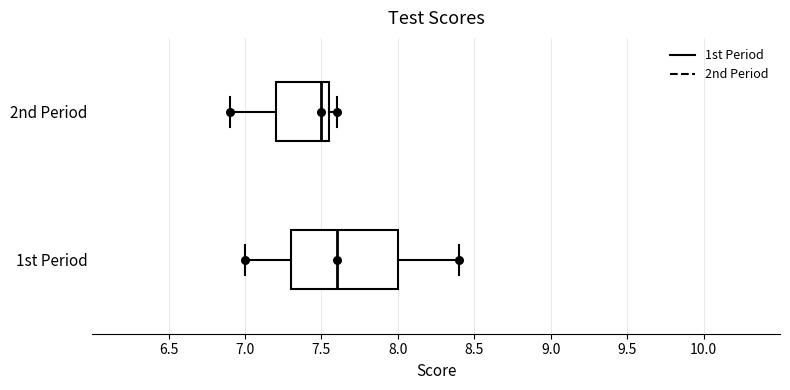

Which box's median line is the furthest to the left?

2nd Period